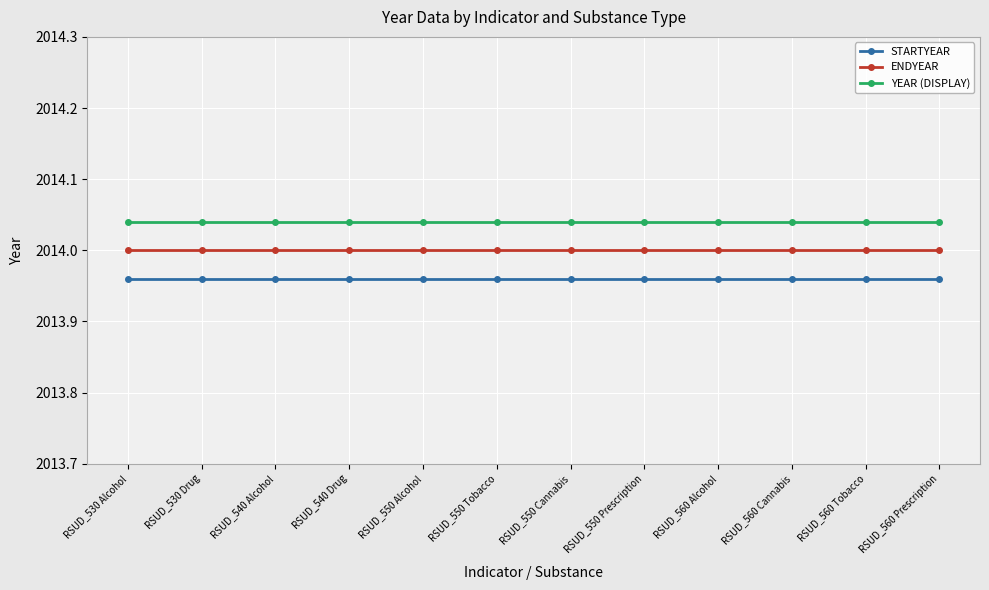

What is the sum of all YEAR (DISPLAY) values?

24168.5